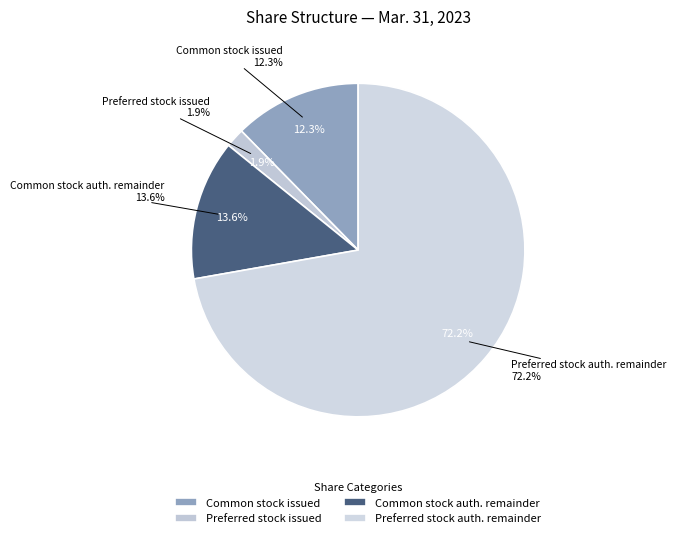

Which slice is the smallest?

Preferred stock, shares issued